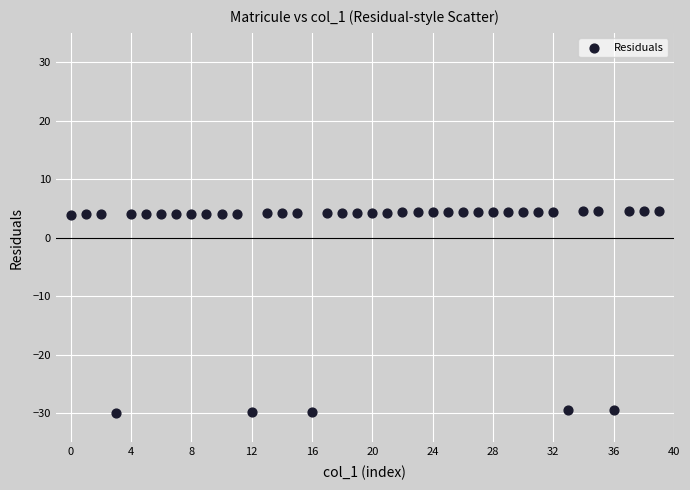

What is the range of Y values (max minus min)?

34.6